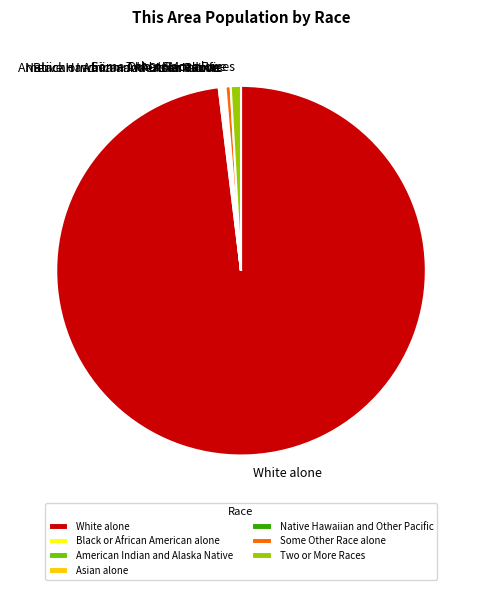

Is there any slice that represents more than half of the pie?

Yes